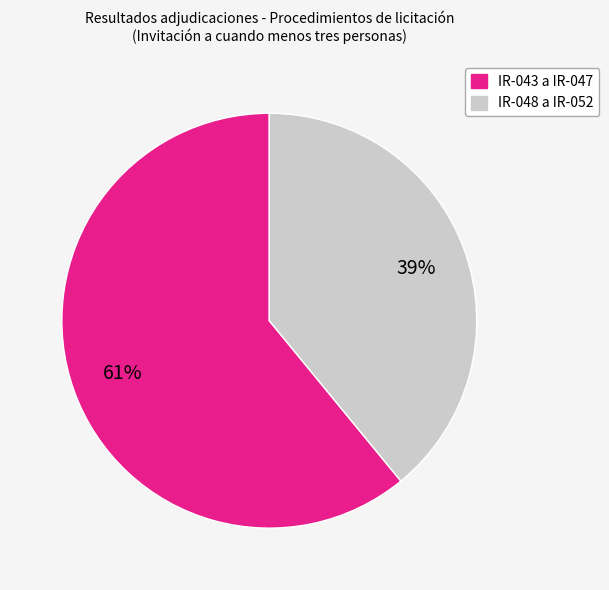

Does any single category account for the majority?

Yes